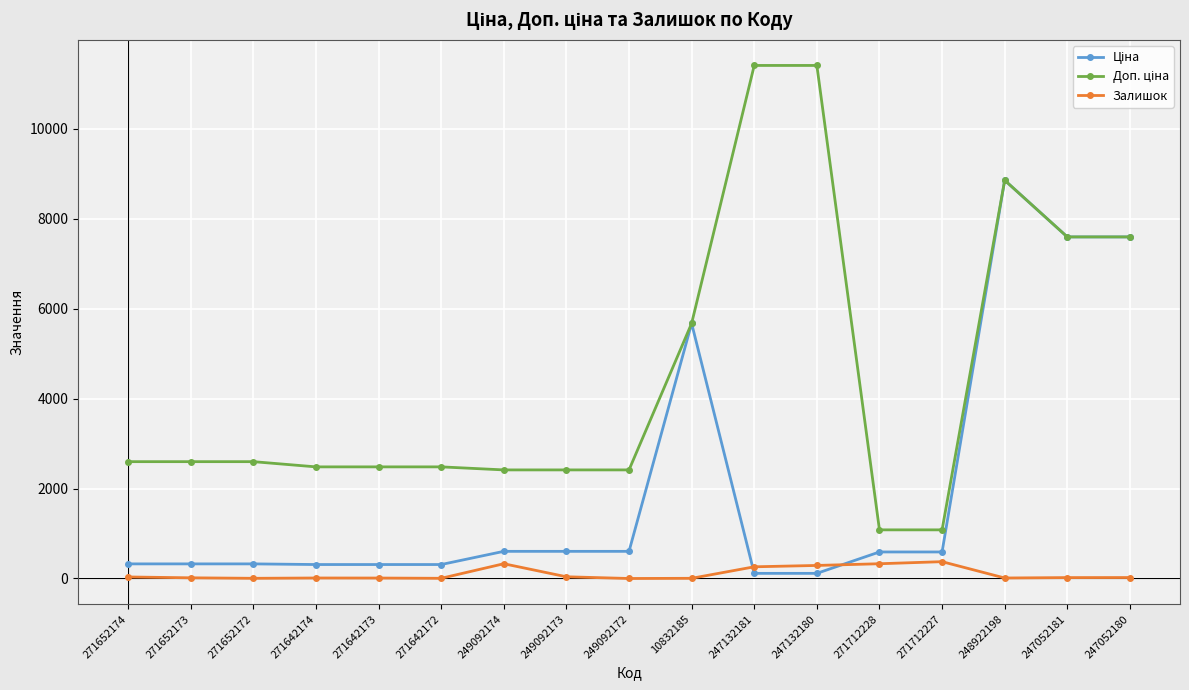

At how many categories does at least one series exceed 2001?

15